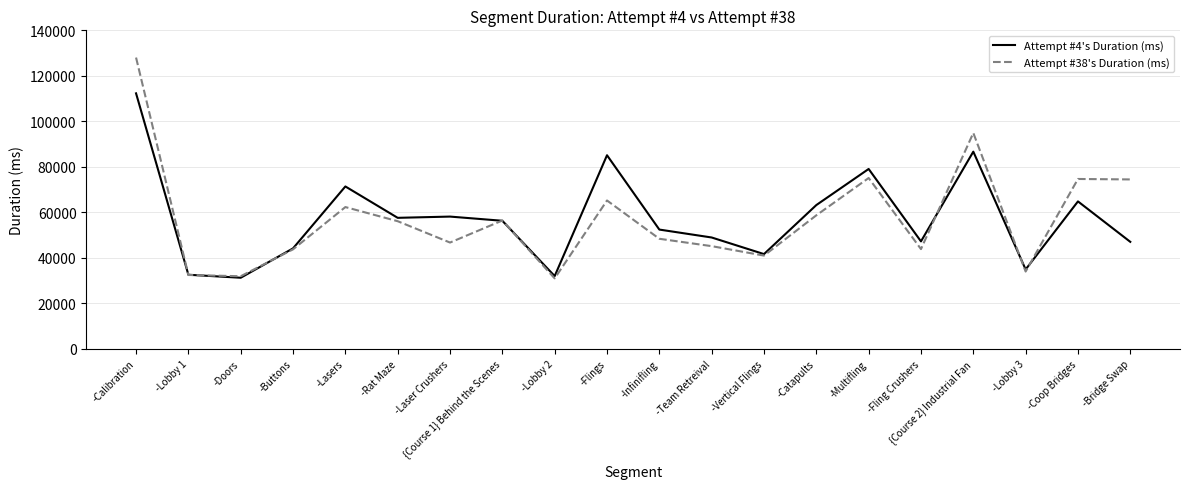

The value of Attempt #38's Duration (ms) at -Calibration is 85701. True or false?

False